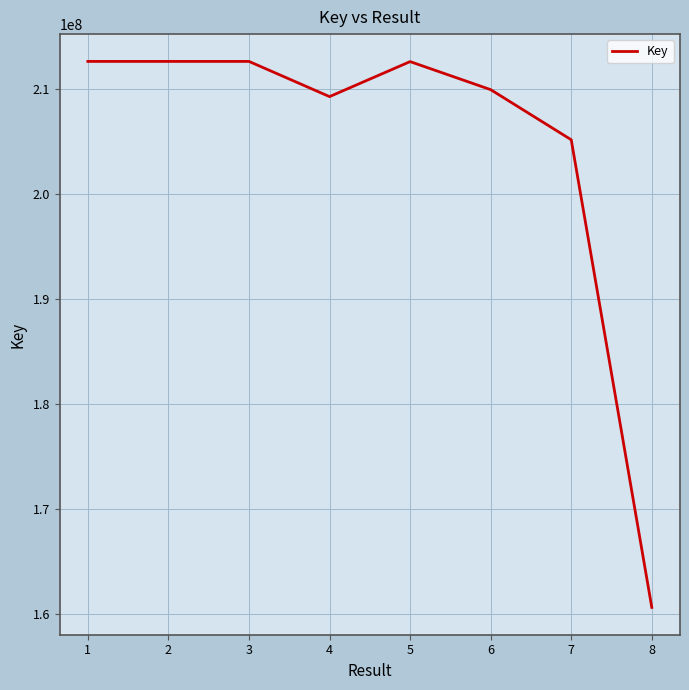

Between 7 and 3, which is larger?

3